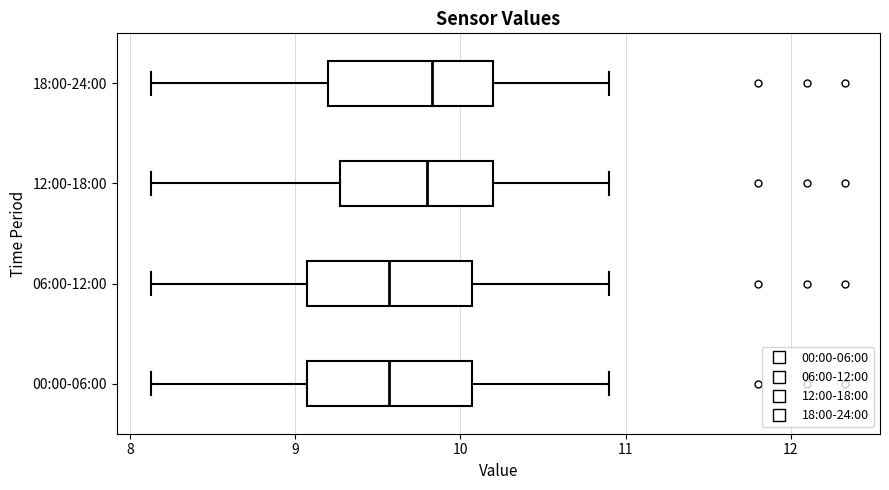

Reading bottom to top, read every box against the x-axis: the position of its median line, the range the box covers, and the ends of its whiskers. The values are not printed on the chart, so give them approximately, as read against the axis.

00:00-06:00: median 9.6, box 9.1 to 10.1, whiskers 8.1 to 10.9
06:00-12:00: median 9.6, box 9.1 to 10.1, whiskers 8.1 to 10.9
12:00-18:00: median 9.8, box 9.3 to 10.2, whiskers 8.1 to 10.9
18:00-24:00: median 9.8, box 9.2 to 10.2, whiskers 8.1 to 10.9